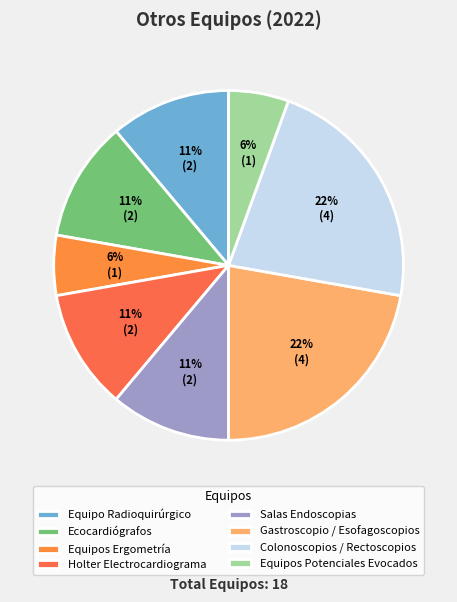

Is it true that Holter Electrocardiograma is 18% of the pie?

False